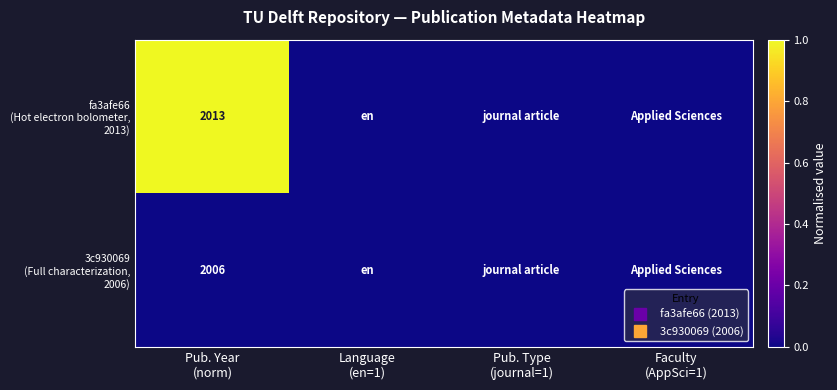

At which label does 3c930069 (Full characterization, 2006) reach its minimum?

Pub. Year (norm)